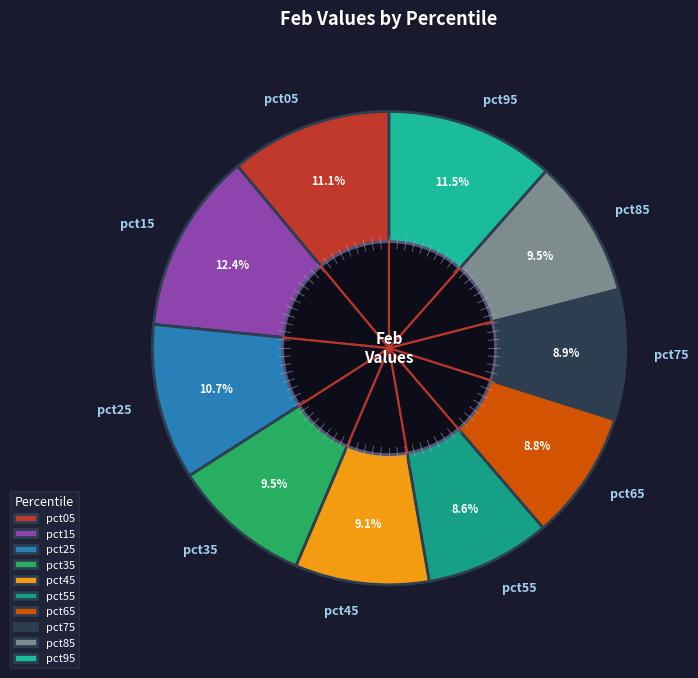

Between pct15 and pct65, which is larger?

pct15